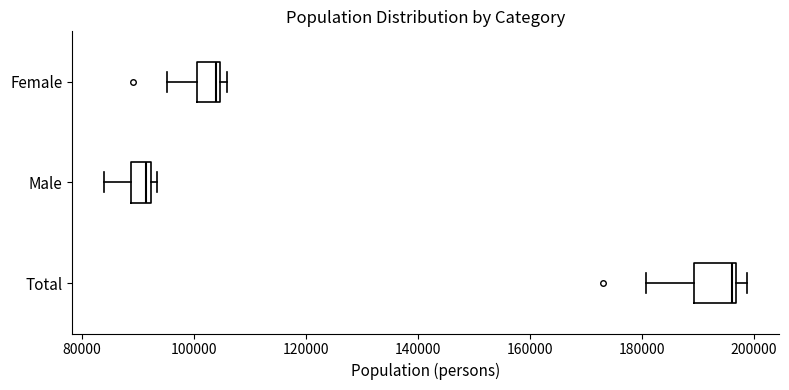

Reading bottom to top, read every box against the x-axis: the position of its median line, the range the box covers, and the ends of its whiskers. The values are not printed on the chart, so give them approximately, as read against the axis.

Total: median 196000 (just left of the box's right edge), box 190000 to 196000, whiskers 180000 to 198000
Male: median 92000 (just left of the box's right edge), box 88000 to 92000, whiskers 84000 to 94000
Female: median 104000 (just left of the box's right edge), box 100000 to 104000, whiskers 96000 to 106000